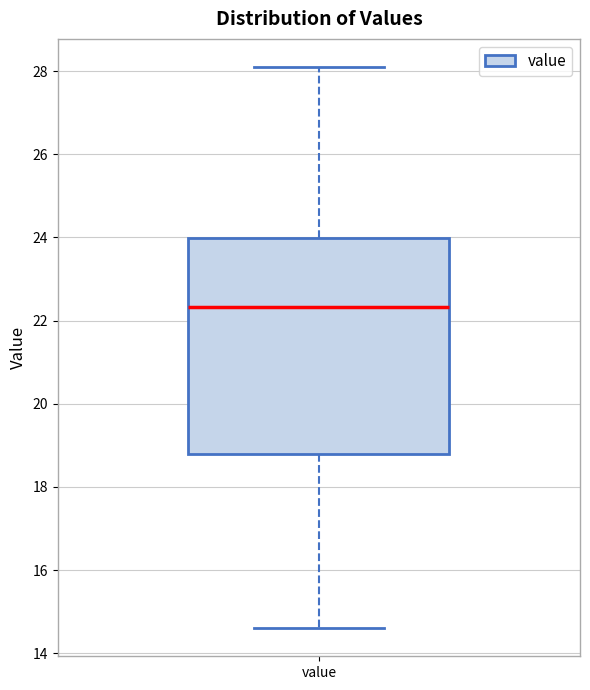

Read this box plot against the y-axis: the position of the median line, the range covered by the box, and the ends of both whiskers. The values are not printed on the chart, so give them approximately, as read against the axis.

median 22.4, box 18.8 to 24.0, whiskers 14.6 to 28.2